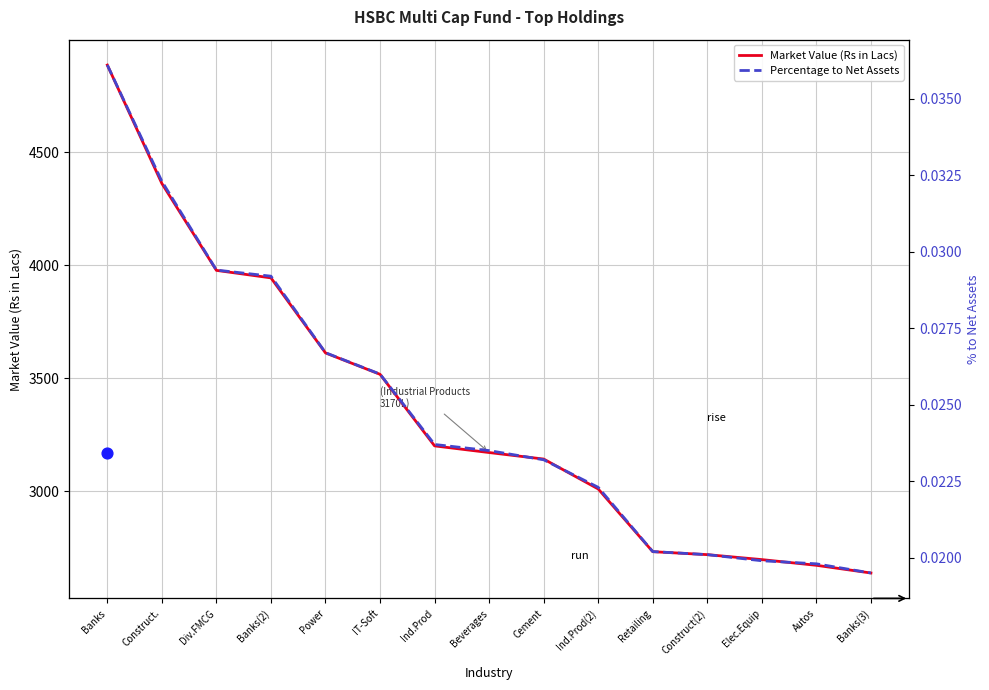

At which category is the sum across all series the highest?

Banks